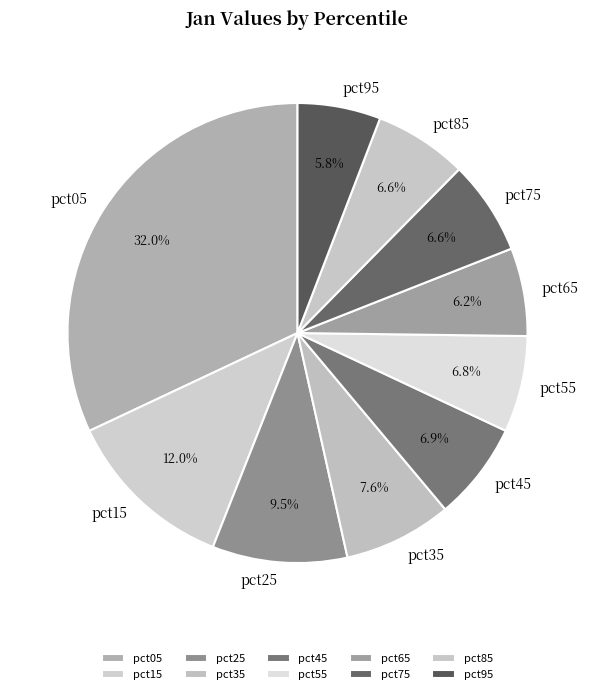

The pct35 slice represents 19% of the pie. True or false?

False